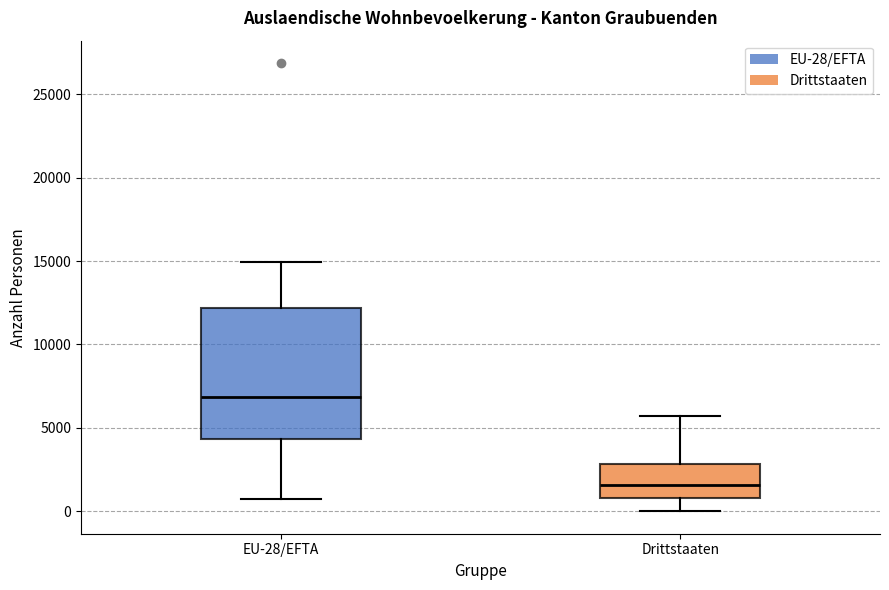

Reading left to right, transcribe this box plot: for each box, give where its median line is, the range the box spans, and where its two whiskers end, as read against the y-axis. The values are not printed on the chart, so give them approximately, as read against the axis.

EU-28/EFTA: median 7000, box 4500 to 12000, whiskers 1000 to 15000
Drittstaaten: median 1500, box 1000 to 3000, whiskers 0 to 5500